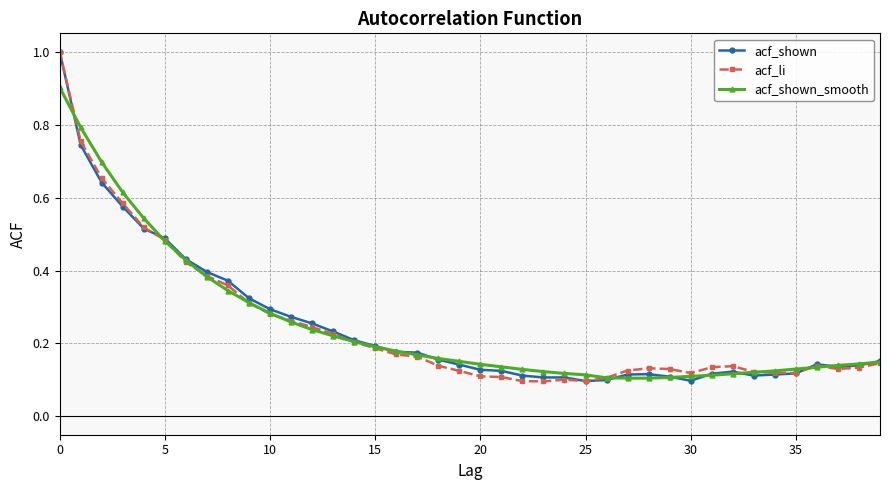

True or false: acf_shown and acf_shown_smooth cross at least once.

True